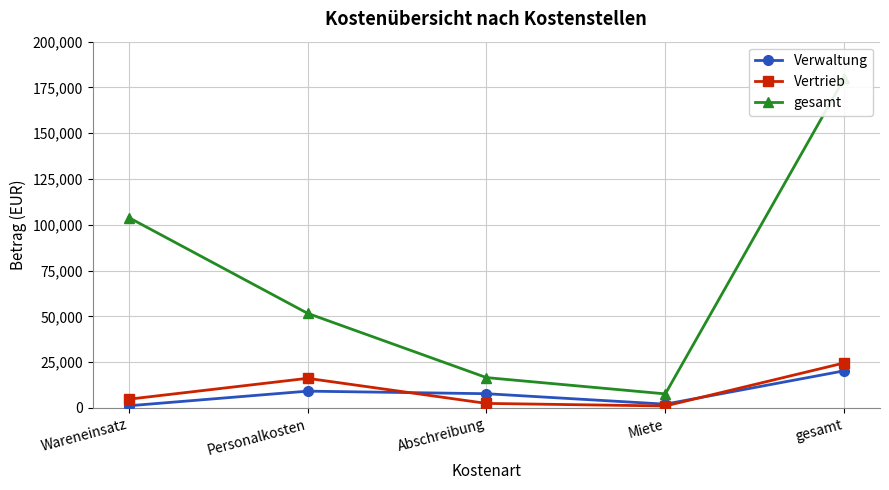

Where is the first local minimum for Vertrieb?

Miete